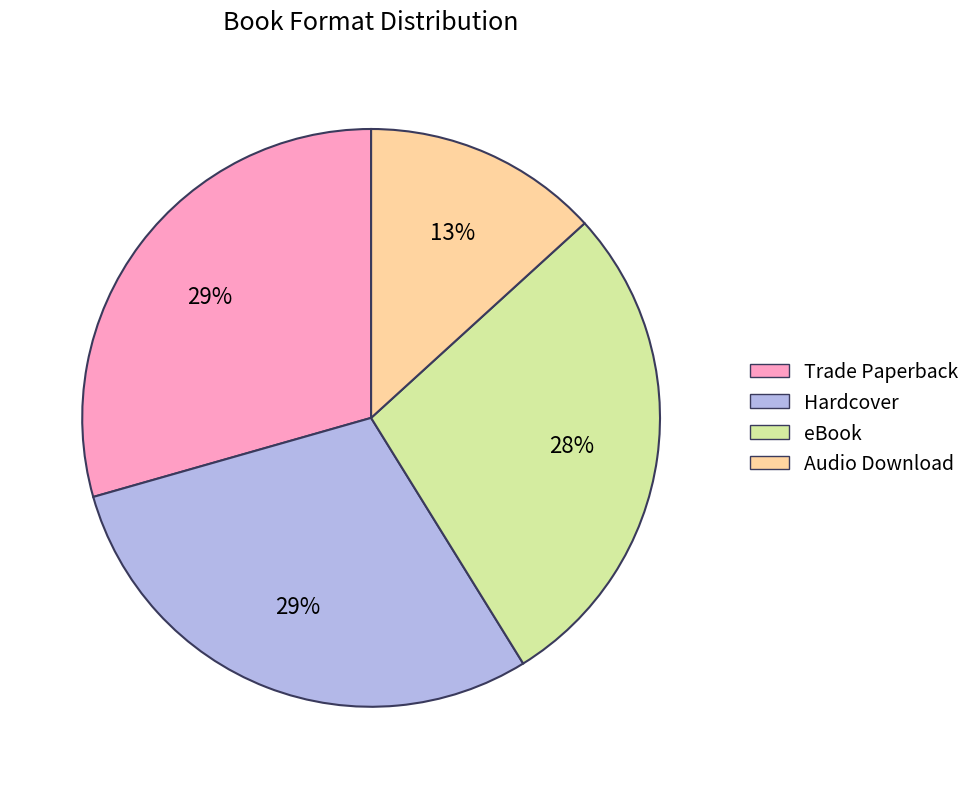

How many slices are in this pie chart?

4